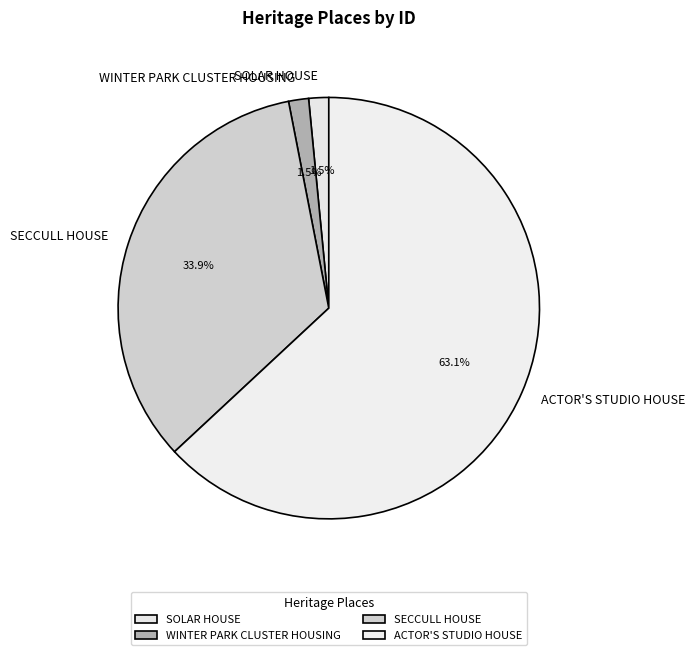

Count the number of slices in the pie.

4